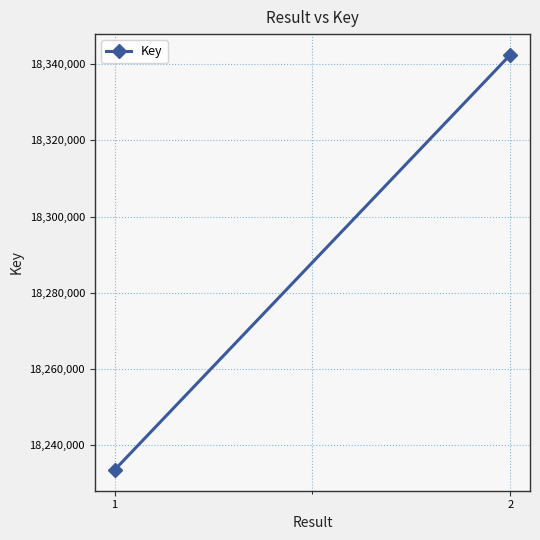

What is the ratio of the value at 2 to the value at 1?

1.0